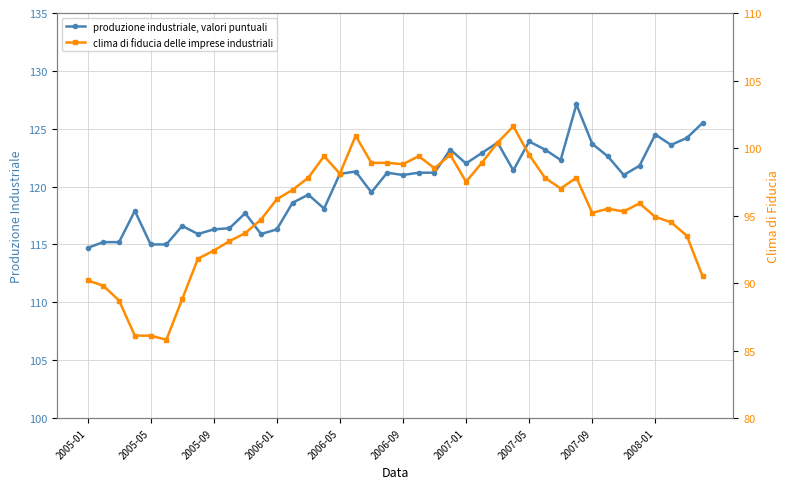

Is this an area chart (filled region under the line)?

No